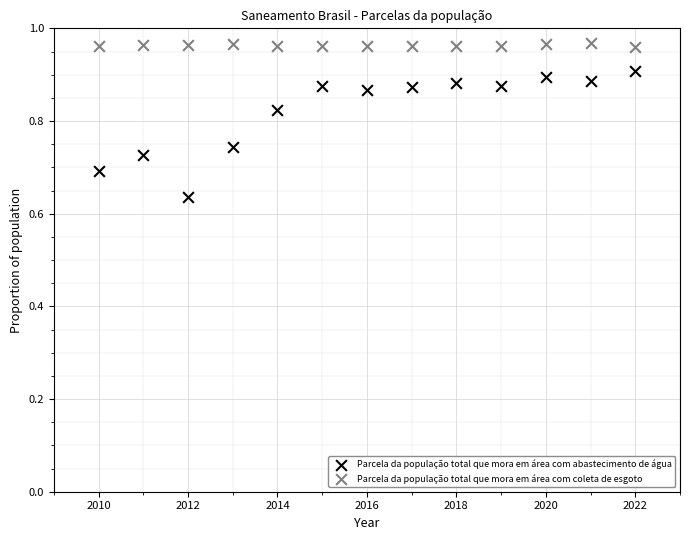

Which series has the largest Y range (max minus min)?

Parcela da população total que mora em área com abastecimento de água